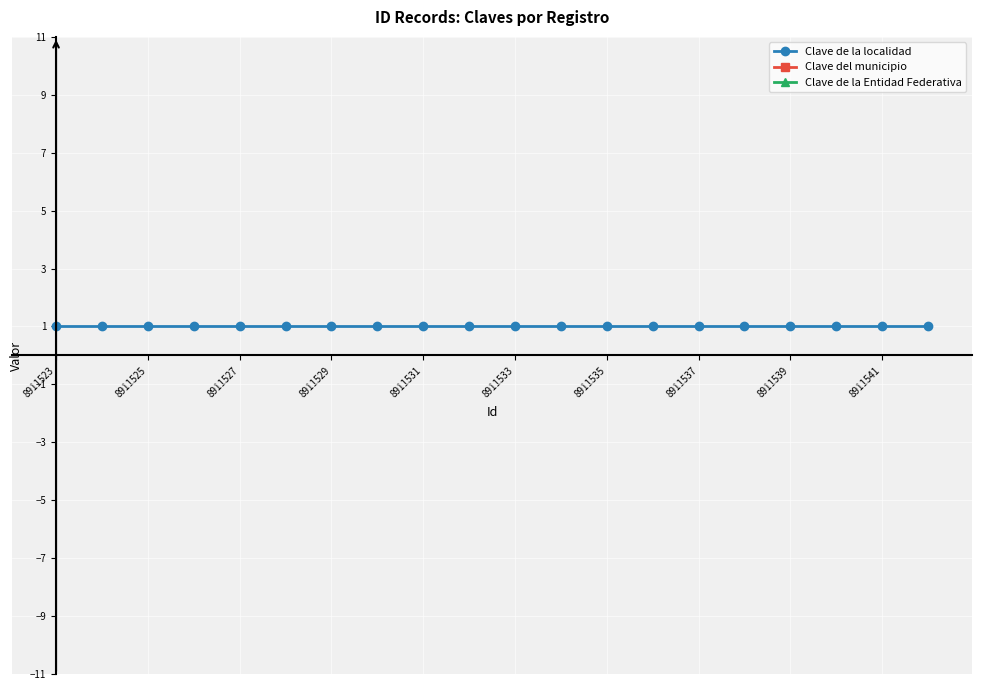

Which series has the largest total across all categories?

Clave del municipio